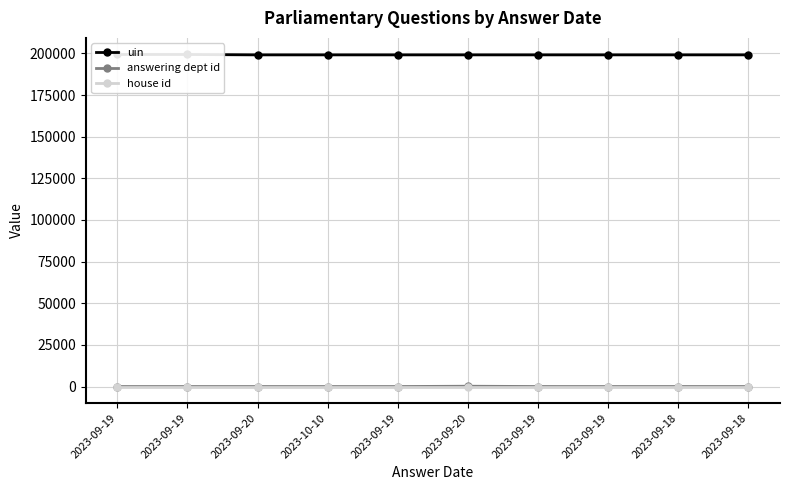

At which category is the sum across all series the highest?

2023-09-19